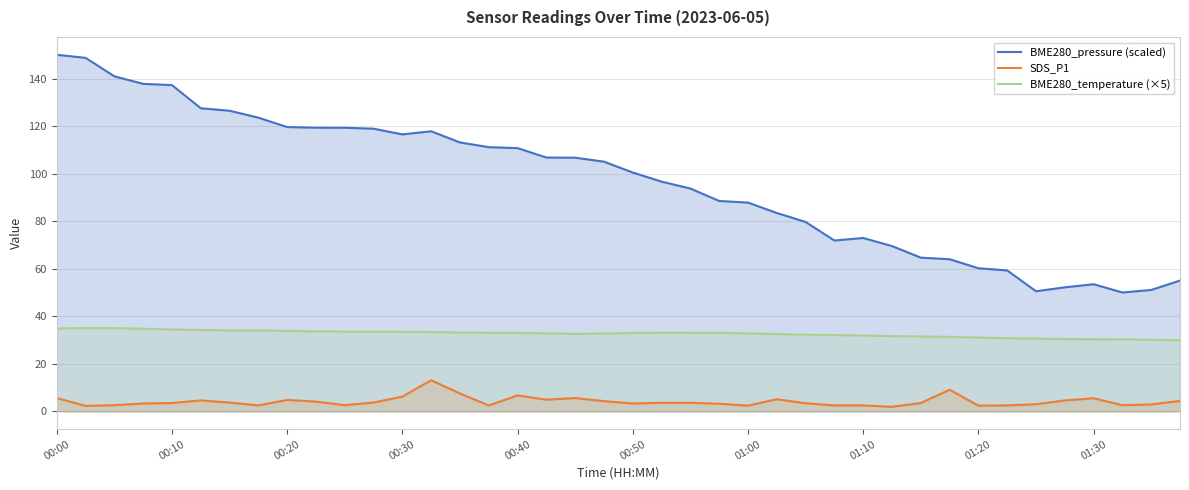

Rank the series by their maximum value, from lowest to highest.

SDS_P1, BME280_temperature (×5), BME280_pressure (scaled)